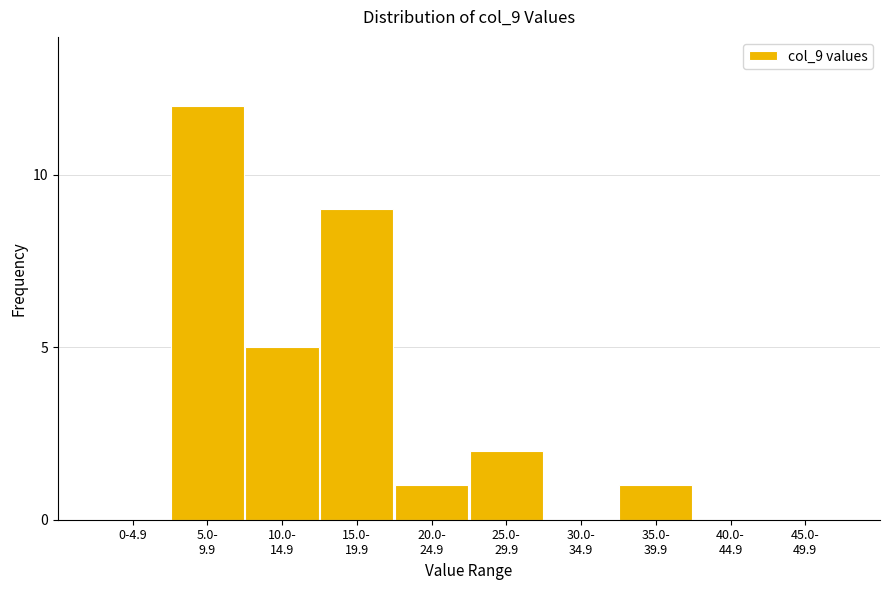

What is the maximum value shown in the chart?

12